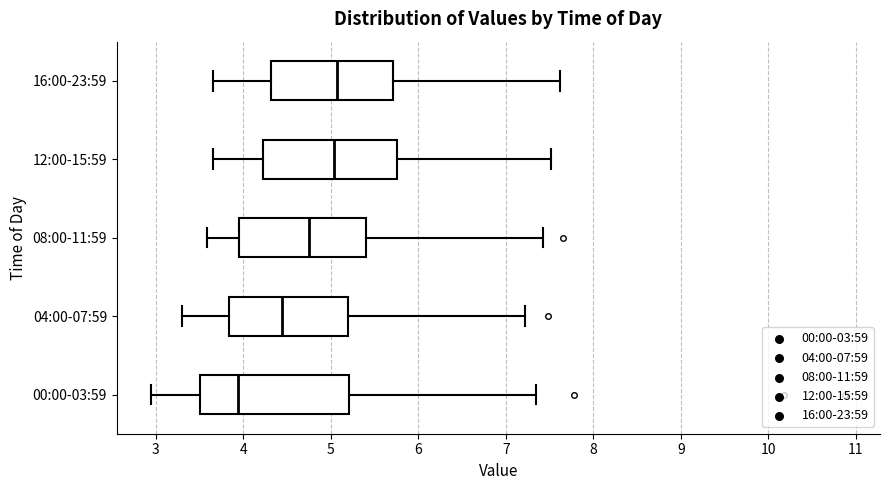

Reading bottom to top, transcribe this box plot: for each box, give where its median line is, the range the box spans, and where its two whiskers end, as read against the x-axis. The values are not printed on the chart, so give them approximately, as read against the axis.

00:00-03:59: median 3.9, box 3.5 to 5.2, whiskers 3.0 to 7.4
04:00-07:59: median 4.4, box 3.8 to 5.2, whiskers 3.3 to 7.2
08:00-11:59: median 4.8, box 4.0 to 5.4, whiskers 3.6 to 7.4
12:00-15:59: median 5.0, box 4.2 to 5.8, whiskers 3.7 to 7.5
16:00-23:59: median 5.1, box 4.3 to 5.7, whiskers 3.7 to 7.6